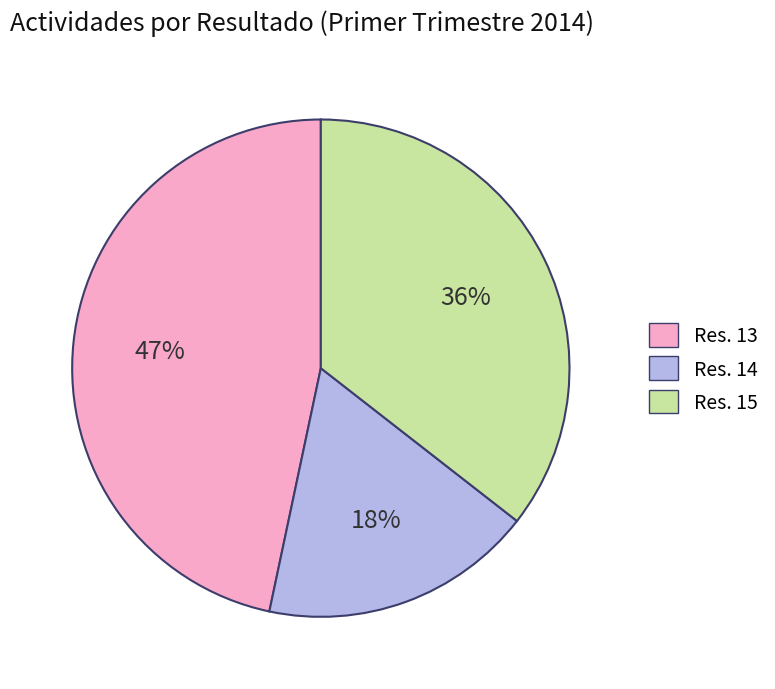

Rank the categories by value from lowest to highest.

Res. 14, Res. 15, Res. 13